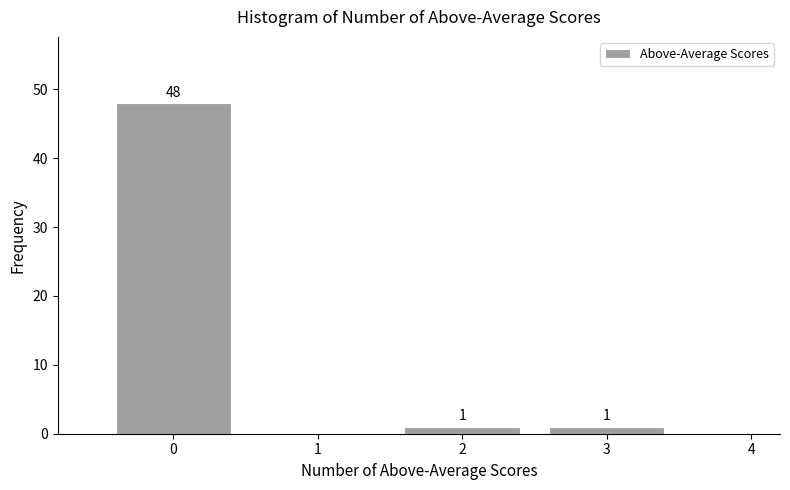

Which range on the x-axis has the tallest bar?

-0.5 to 0.5